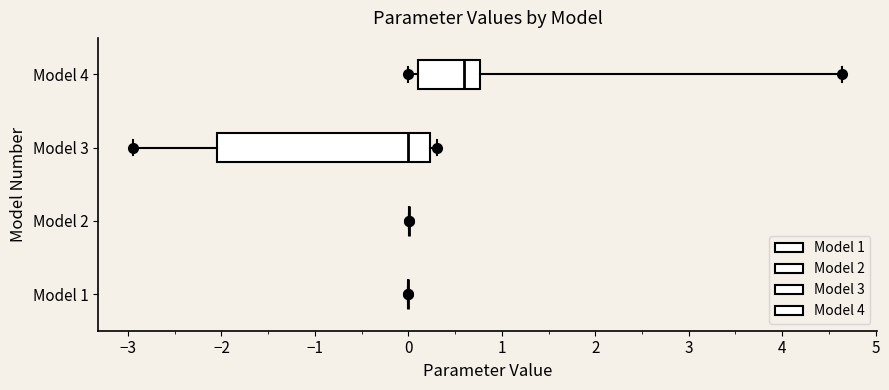

Reading bottom to top, transcribe this box plot: for each box, give where its median line is, the range the box spans, and where its two whiskers end, as read against the x-axis. The values are not printed on the chart, so give them approximately, as read against the axis.

Model 1: box collapsed to a line at 0.0, whiskers 0.0 to 0.0
Model 2: box collapsed to a line at 0.0, whiskers 0.0 to 0.0
Model 3: median 0.0, box -2.0 to 0.2, whiskers -2.9 to 0.3
Model 4: median 0.6, box 0.1 to 0.8, whiskers 0.0 to 4.6